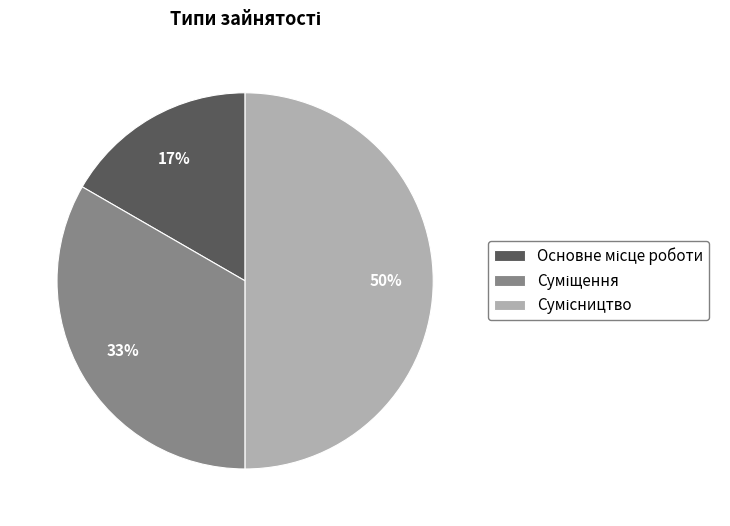

To the nearest percent, what is the difference between the largest and smallest slice percentages?

33%